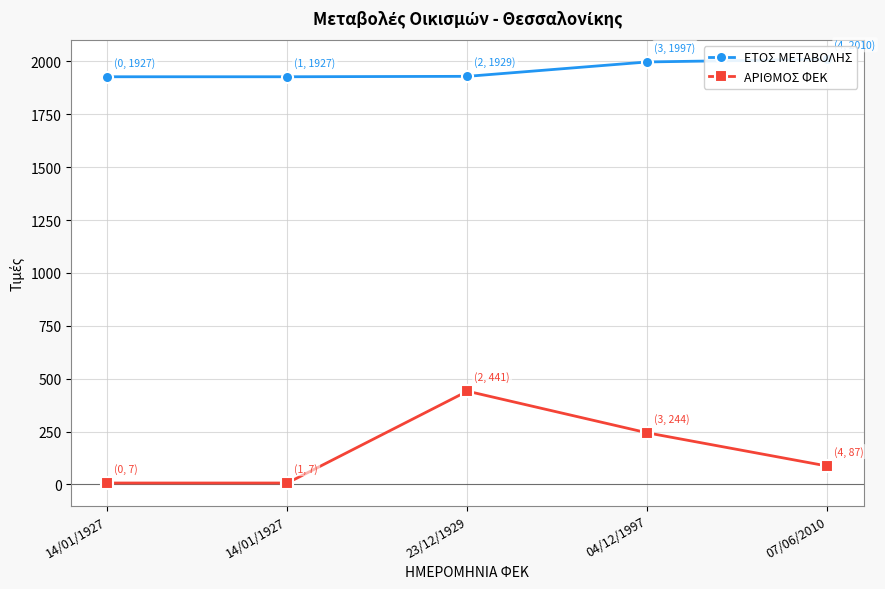

Where is ΕΤΟΣ ΜΕΤΑΒΟΛΗΣ nearest to the value 1968?

04/12/1997